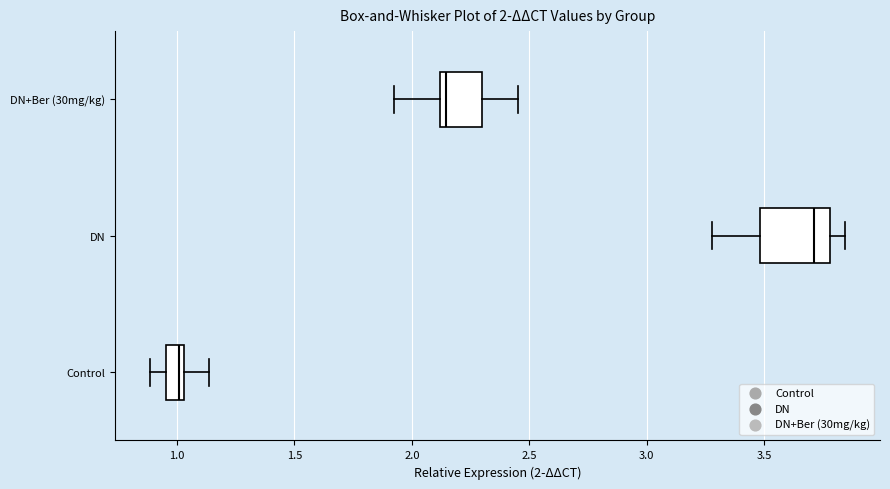

Which box's median line is the furthest to the left?

Control